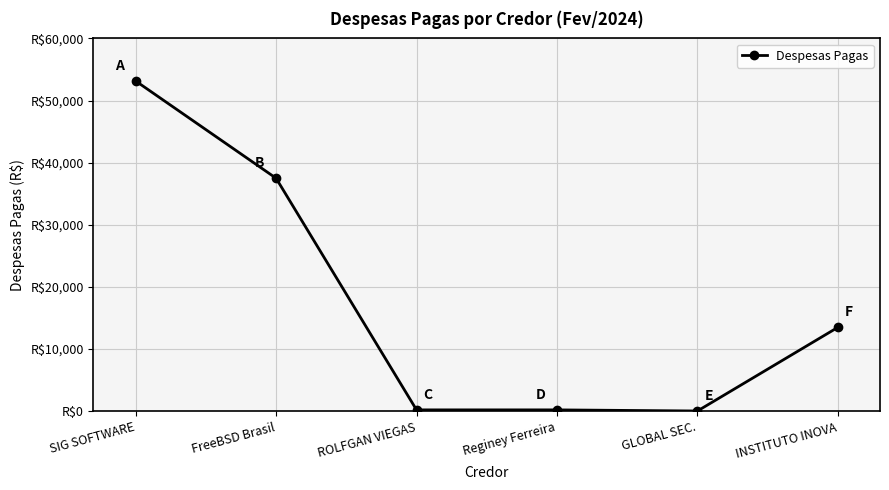

Where is the data nearest to the value 26594?

FreeBSD Brasil